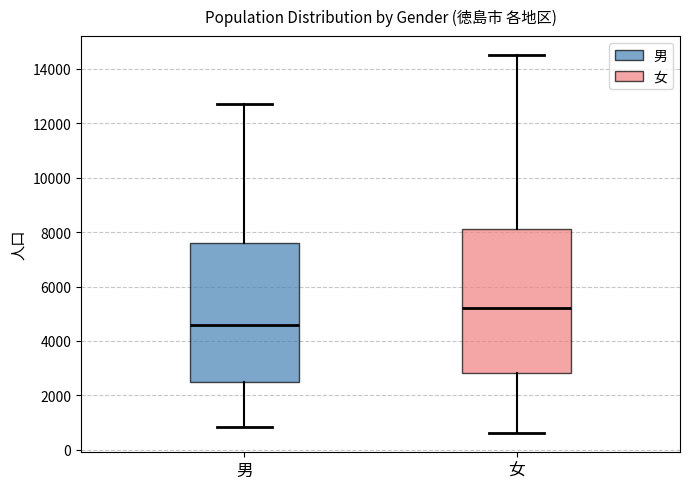

Which box has the highest median line?

女